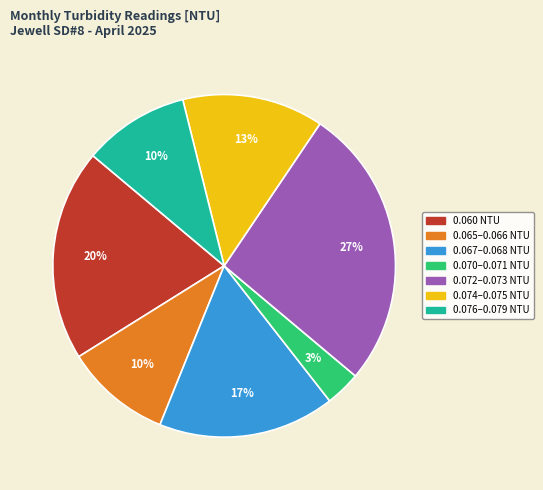

To the nearest percent, what is the average slice percentage?

14%